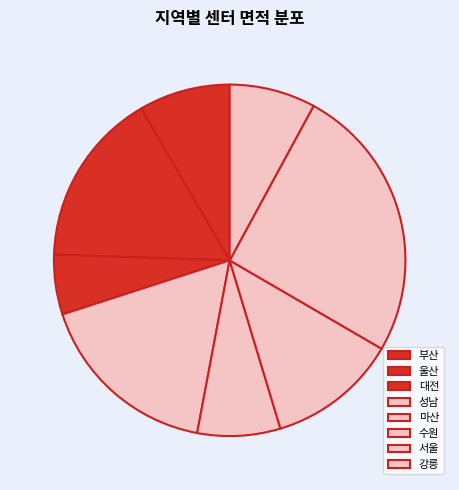

Which slice is the smallest?

대전